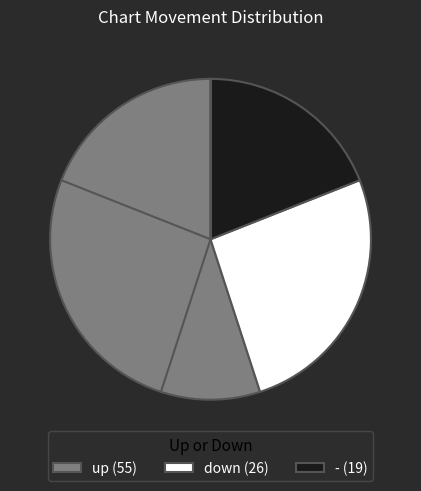

True or false: - accounts for 25% of the total.

False